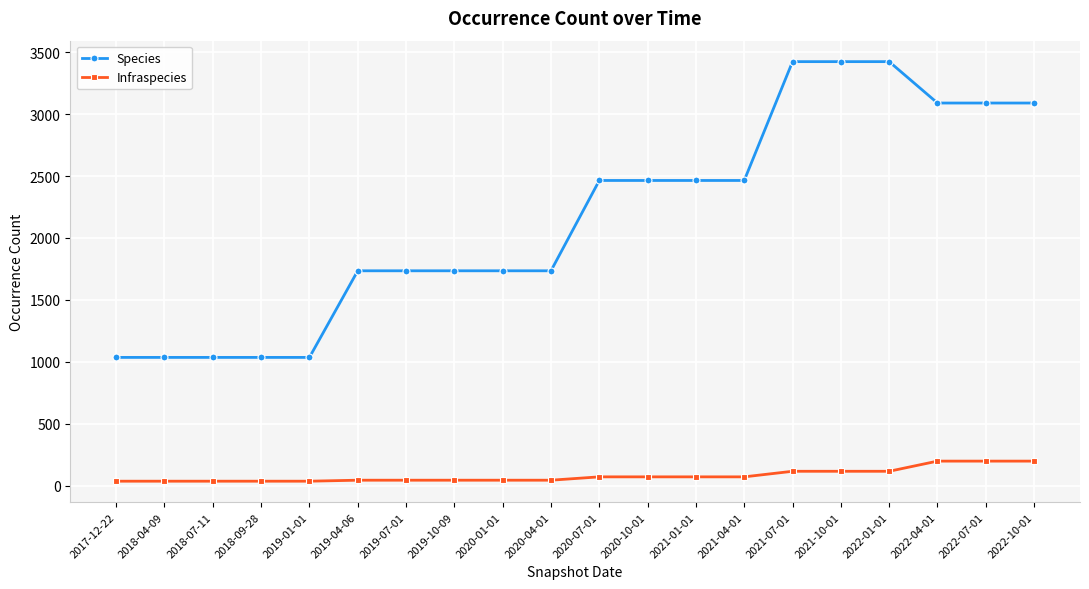

Rank the series by their average value, from lowest to highest.

Infraspecies, Species